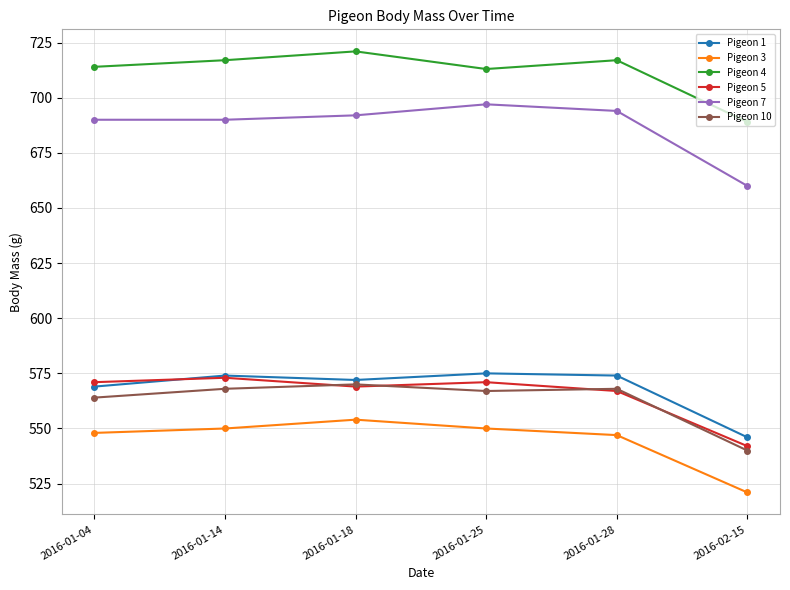

True or false: Pigeon 4 and Pigeon 5 cross at least once.

False